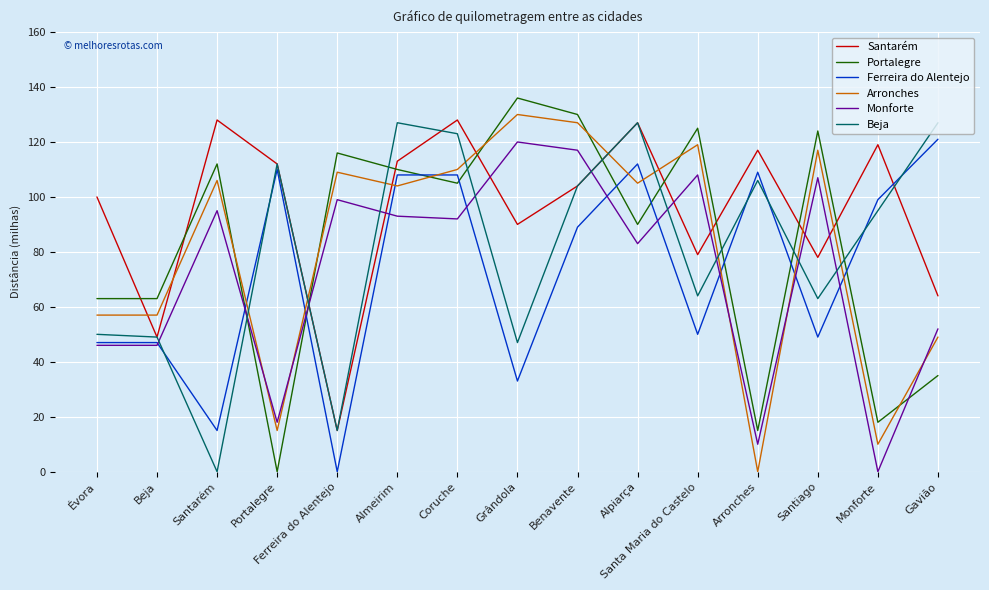

What position from the left is Almeirim?

6